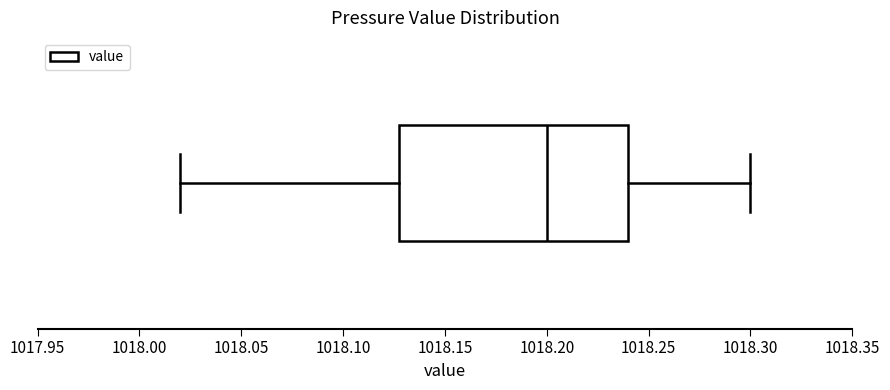

Where is the left edge of the box on the x-axis? The values are not printed on the chart, so give them approximately, as read against the axis.

1018.13